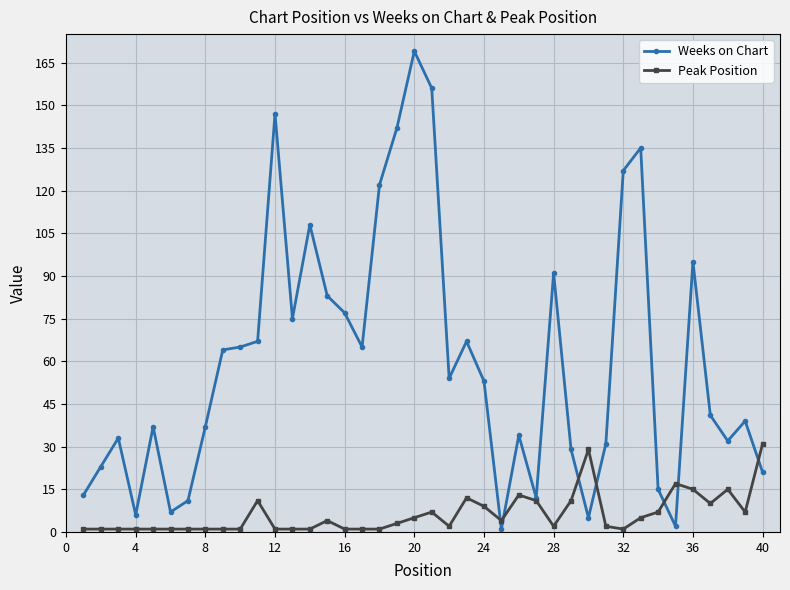

Which series ends up on top after the final intersection of Peak Position and Weeks on Chart?

Peak Position